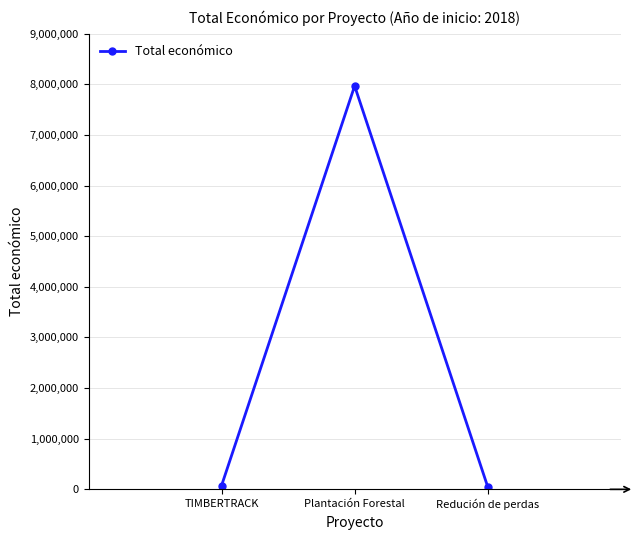

What is the sum of the values at Plantación Forestal and Redución de perdas?

8019468